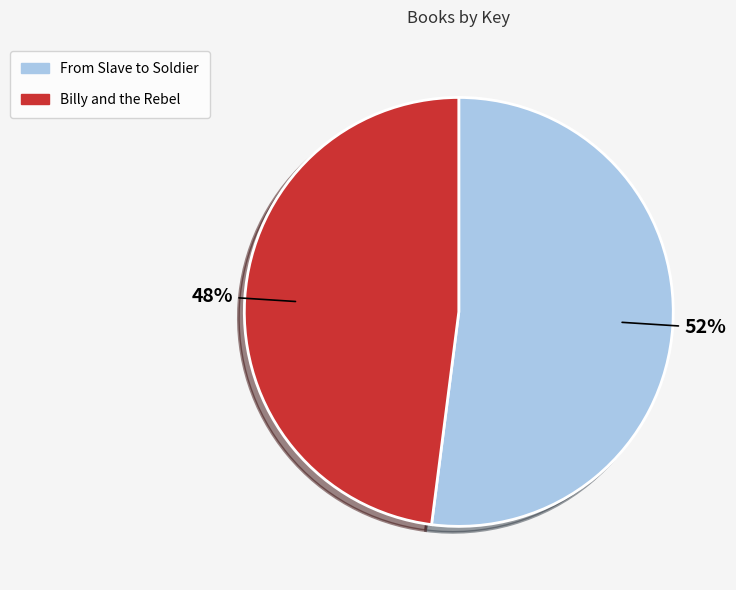

Which category has the biggest portion of the pie?

From Slave to Soldier